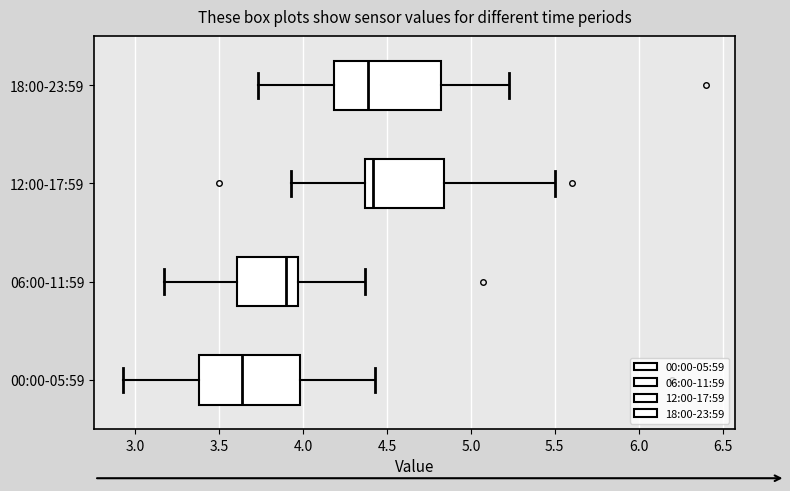

Where is the left edge of the box for 18:00-23:59 on the x-axis? The values are not printed on the chart, so give them approximately, as read against the axis.

4.20